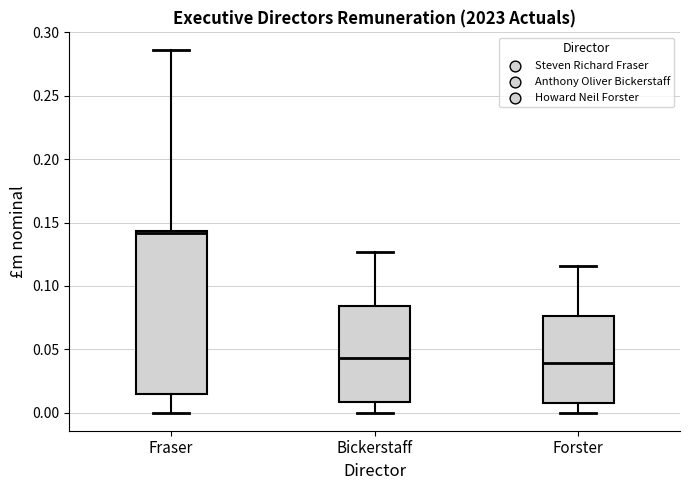

Where is the lower edge of the box for Forster on the y-axis? The values are not printed on the chart, so give them approximately, as read against the axis.

0.010